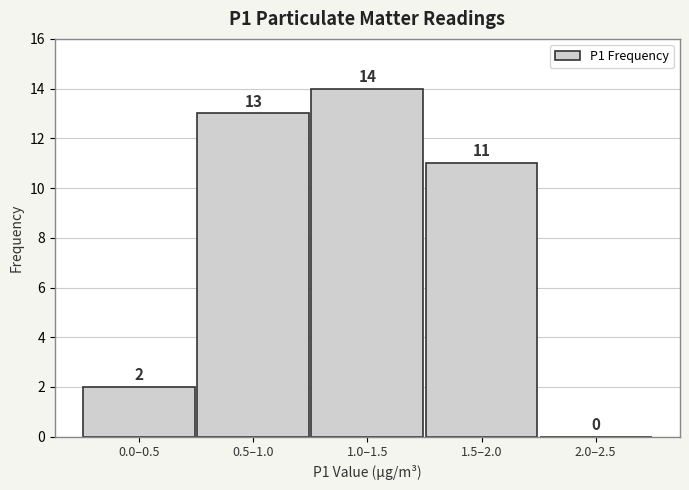

Reading left to right, extract all data points from this chart.

0.0–0.5=2	0.5–1.0=13	1.0–1.5=14	1.5–2.0=11	2.0–2.5=0